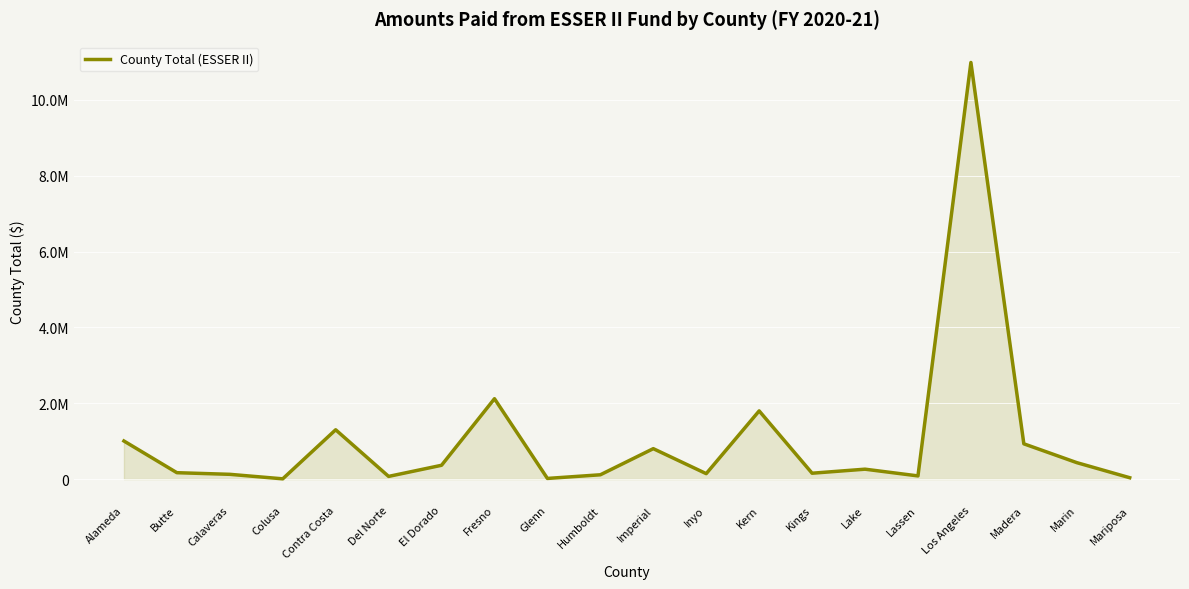

Reading left to right, list all the values displayed in this chart.

Alameda=1005288	Butte=169693	Calaveras=126647	Colusa=7784	Contra Costa=1301325	Del Norte=71789	El Dorado=365179	Fresno=2120333	Glenn=18292	Humboldt=114558	Imperial=803345	Inyo=144434	Kern=1798842	Kings=155922	Lake=262203	Lassen=84762	Los Angeles=10986523	Madera=931200	Marin=434709	Mariposa=37175